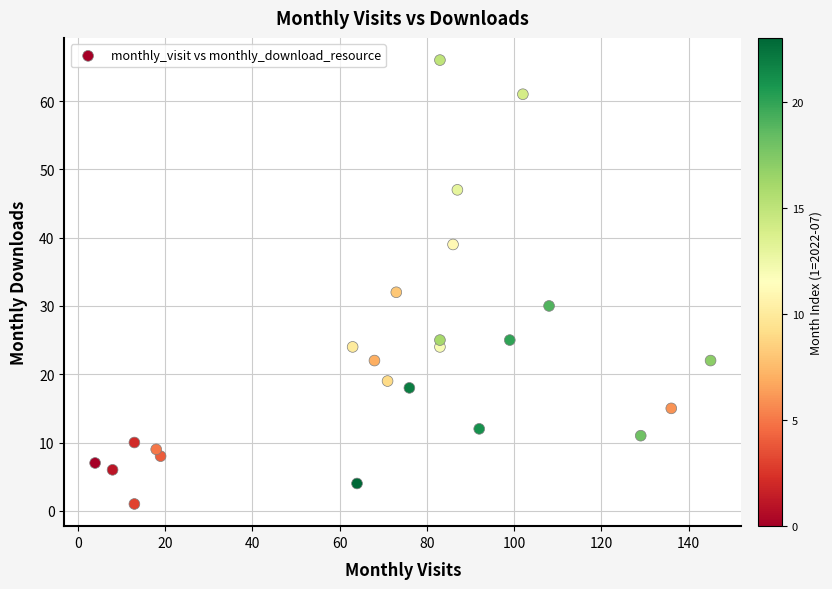

What is the range of Y values (max minus min)?

65